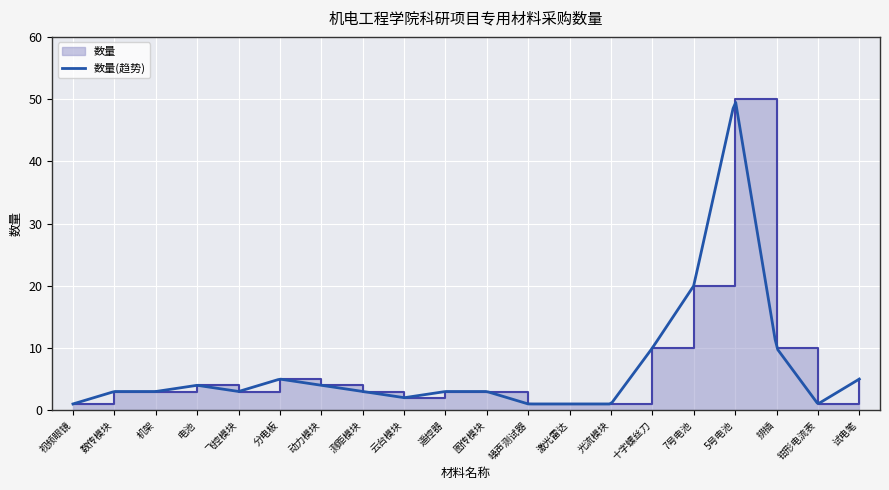

What is the greatest value displayed?

50